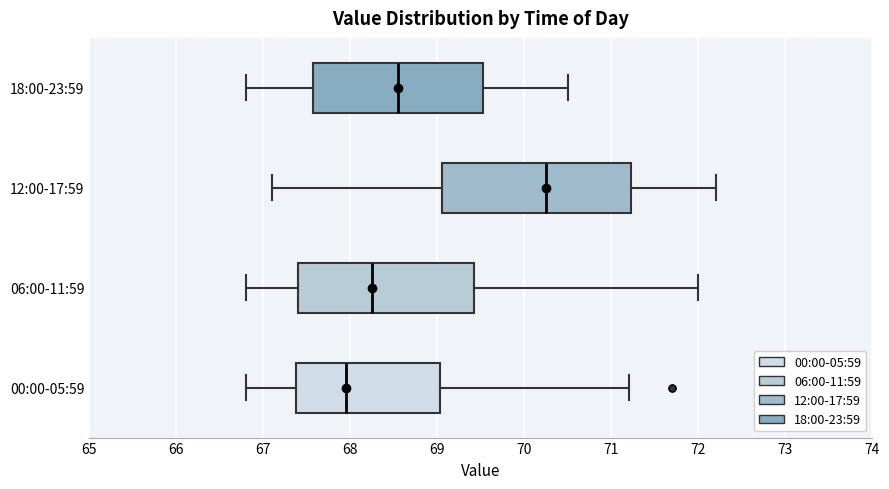

Where does the median line of the box for 18:00-23:59 sit on the x-axis? The values are not printed on the chart, so give them approximately, as read against the axis.

68.6